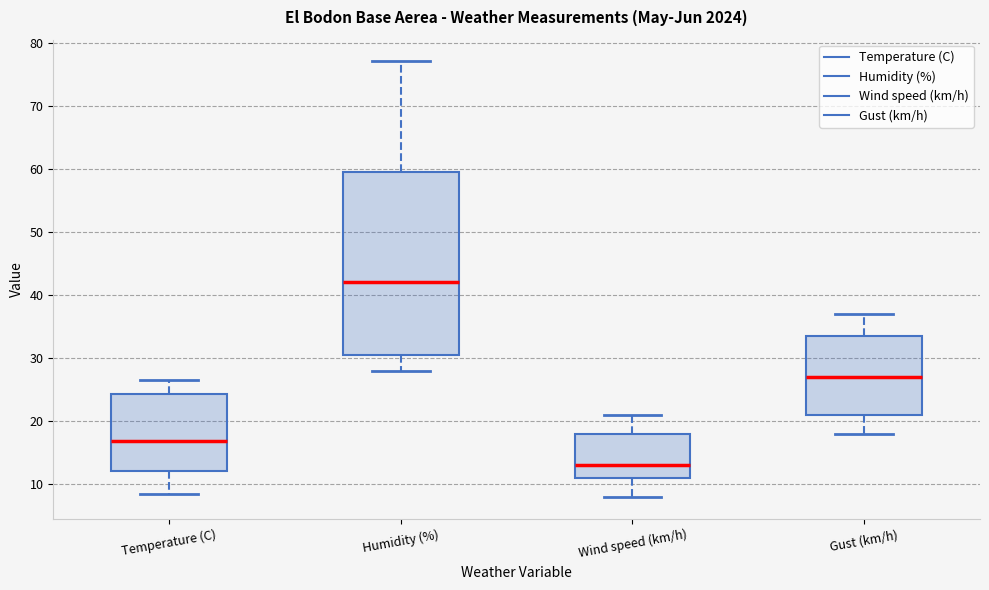

Reading left to right, read every box against the y-axis: the position of its median line, the range the box covers, and the ends of its whiskers. The values are not printed on the chart, so give them approximately, as read against the axis.

Temperature (C): median 17, box 12 to 24, whiskers 9 to 27
Humidity (%): median 42, box 31 to 60, whiskers 28 to 77
Wind speed (km/h): median 13, box 11 to 18, whiskers 8 to 21
Gust (km/h): median 27, box 21 to 34, whiskers 18 to 37